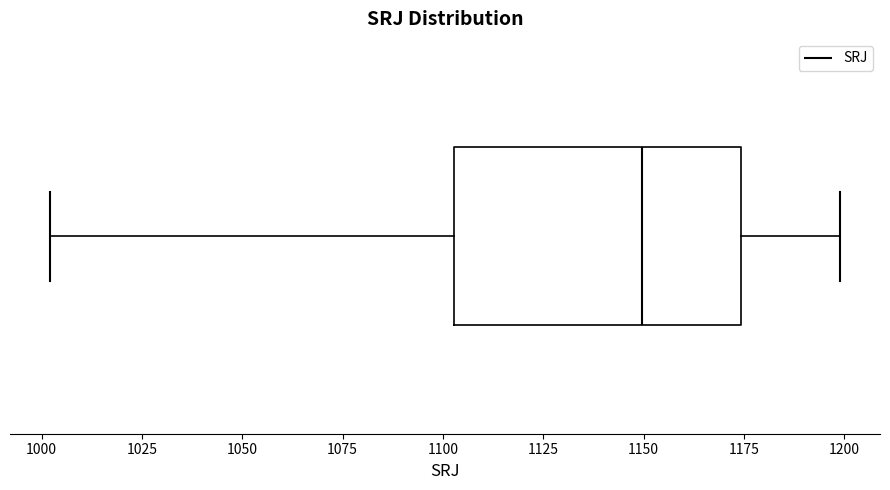

Transcribe this box plot: give where the median line is, the range the box spans, and where the two whiskers end, as read against the x-axis. The values are not printed on the chart, so give them approximately, as read against the axis.

median 1150, box 1105 to 1175, whiskers 1000 to 1200